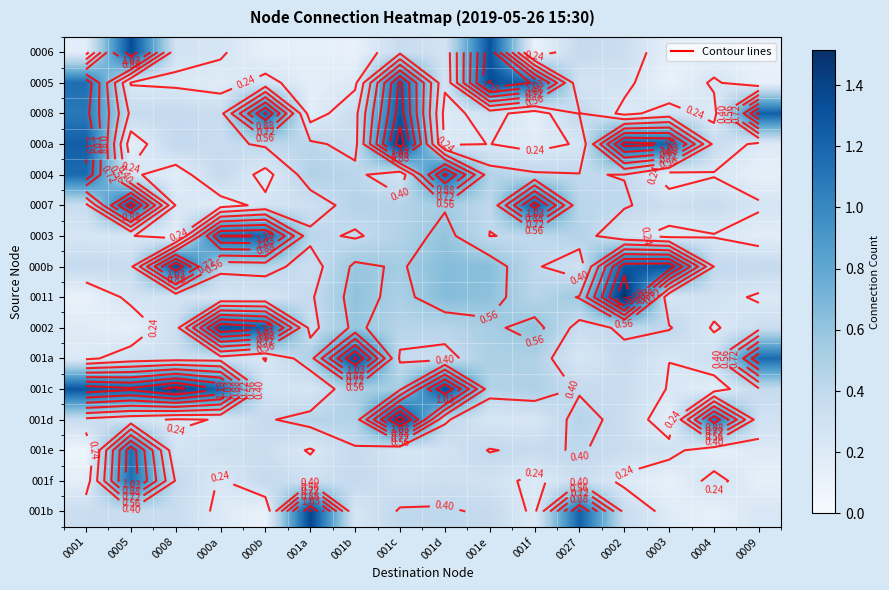

List the series in order of their peak value, lowest first.

001e, 001f, 0003, 0004, 0008, 0007, 0002, 000b, 0006, 0005, 001a, 001b, 001c, 001d, 000a, 0011